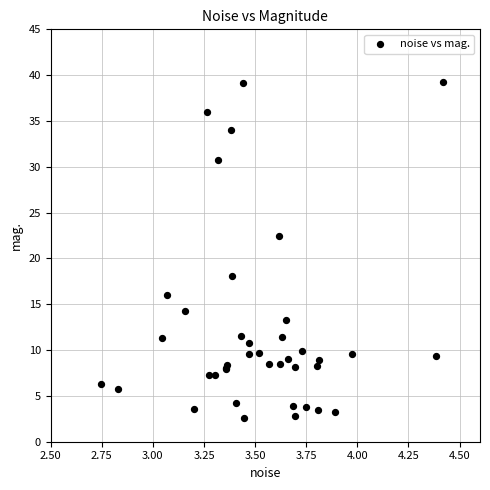

What Y value in the scatter plot is closest to 20?

18.1